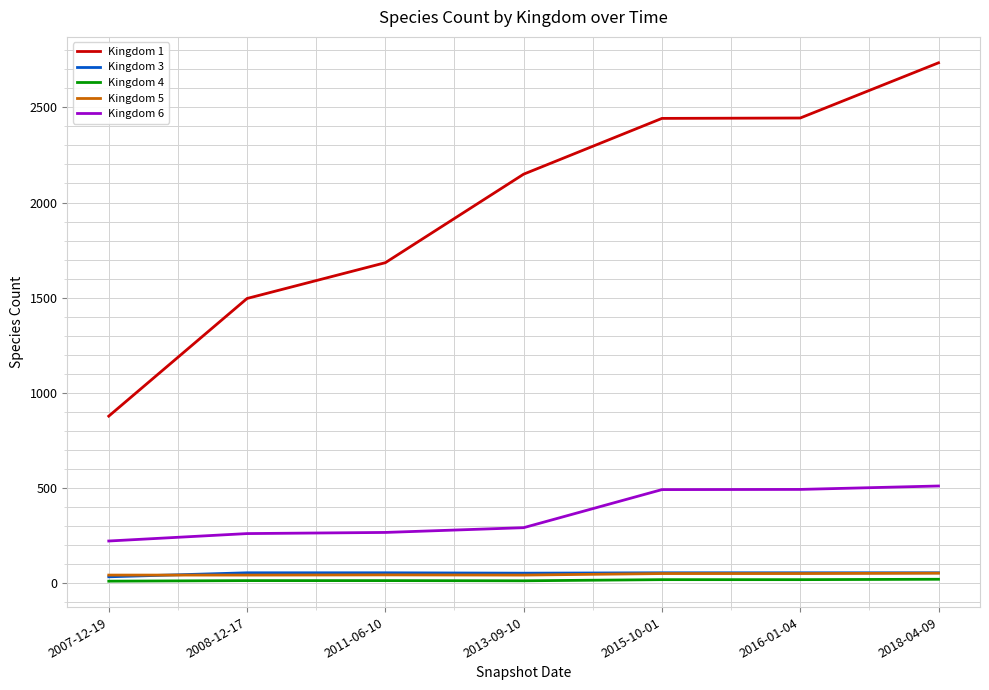

Which series has the largest range (max minus min)?

Kingdom 1